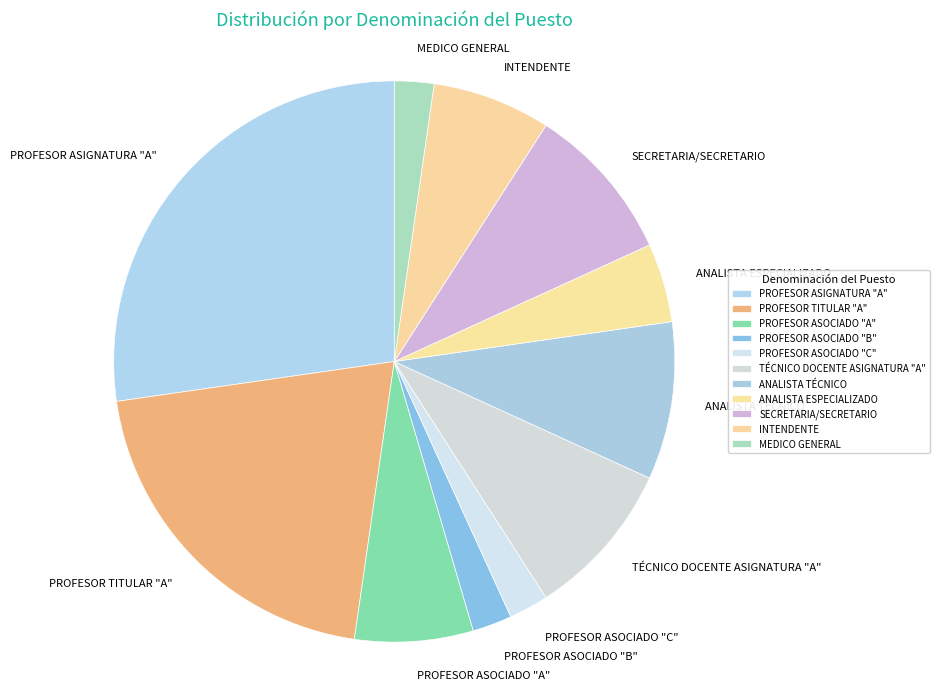

What is the ratio of the value at TÉCNICO DOCENTE ASIGNATURA "A" to the value at ANALISTA ESPECIALIZADO?

2.0